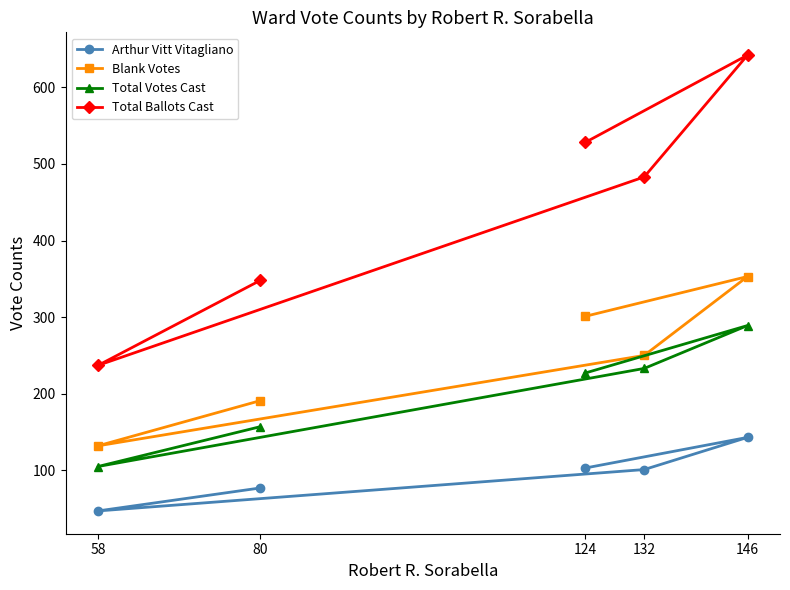

At how many categories does at least one series exceed 203?

5